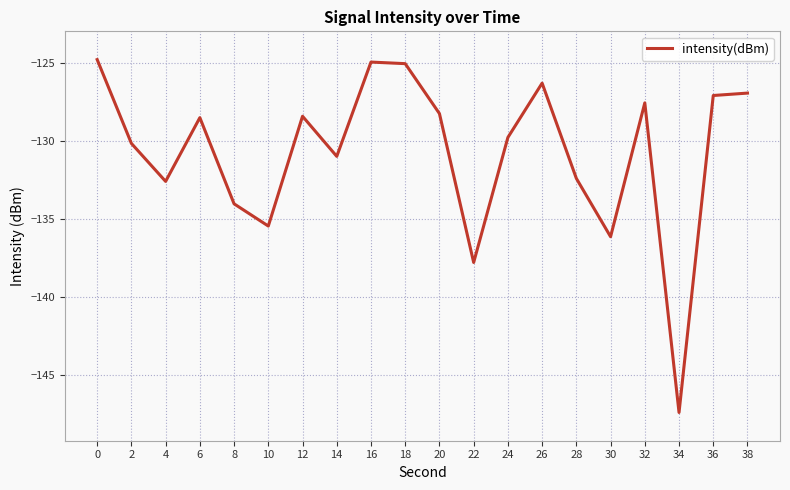

What is the smallest value displayed?

-147.4